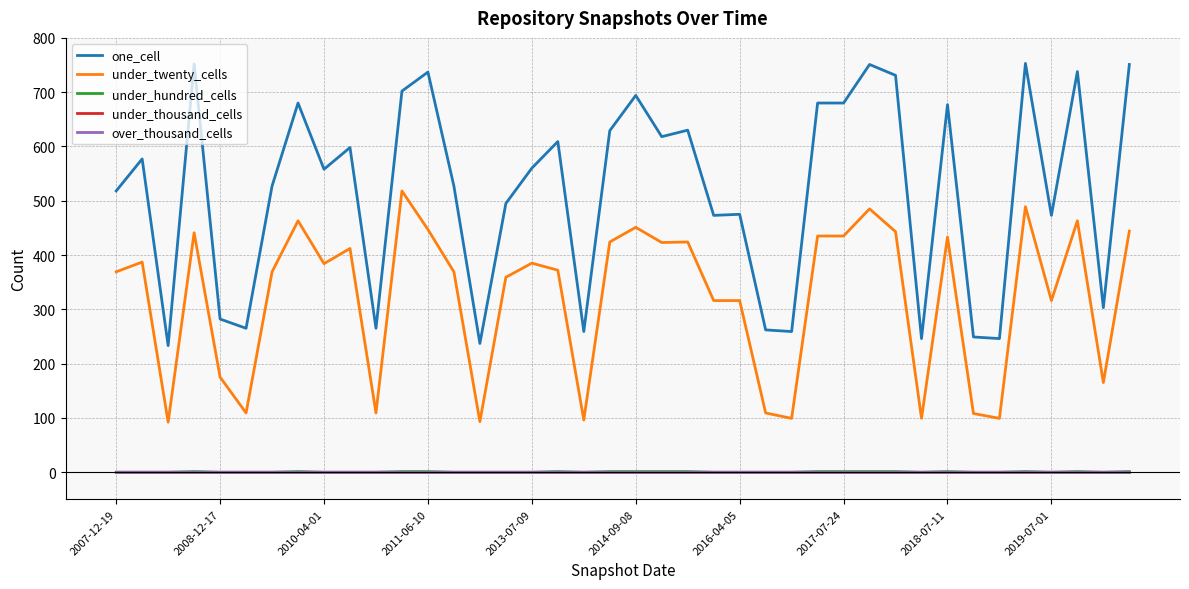

What is the sum of all under_hundred_cells values?

17